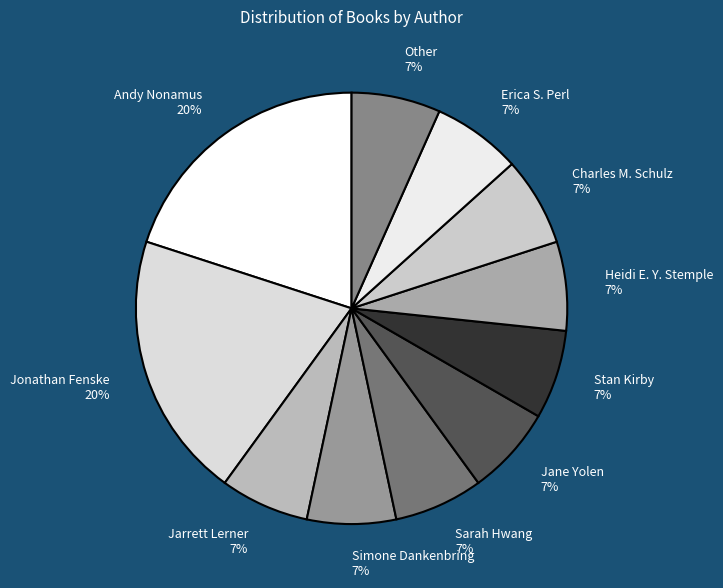

Is the sum of Stan Kirby 7% and Heidi E. Y. Stemple 7% greater than half?

No